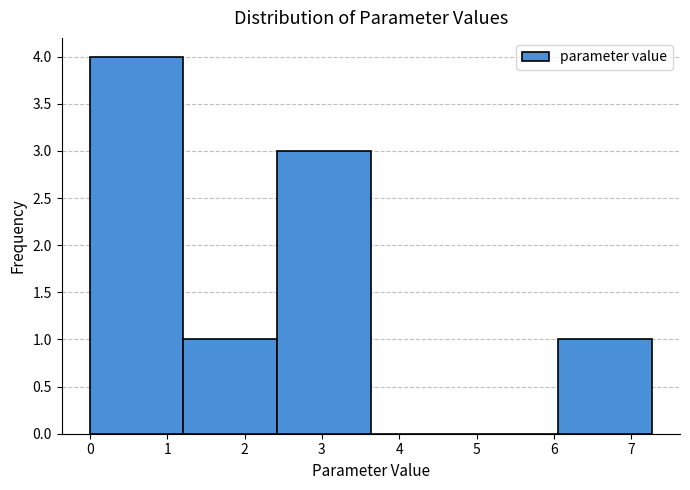

Reading left to right, transcribe this chart: for each bar, give the range it covers on the x-axis and its height. Neither the bar edges nor the heights are printed on the chart, so give them approximately, as read against the axes.

0.0 to 1.2: 4
1.2 to 2.4: 1
2.4 to 3.6: 3
3.6 to 4.8: 0
4.8 to 6.1: 0
6.1 to 7.3: 1